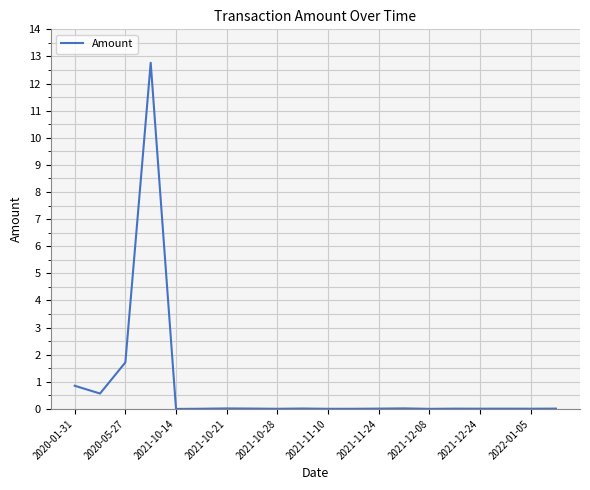

How many lines are shown in the chart?

1